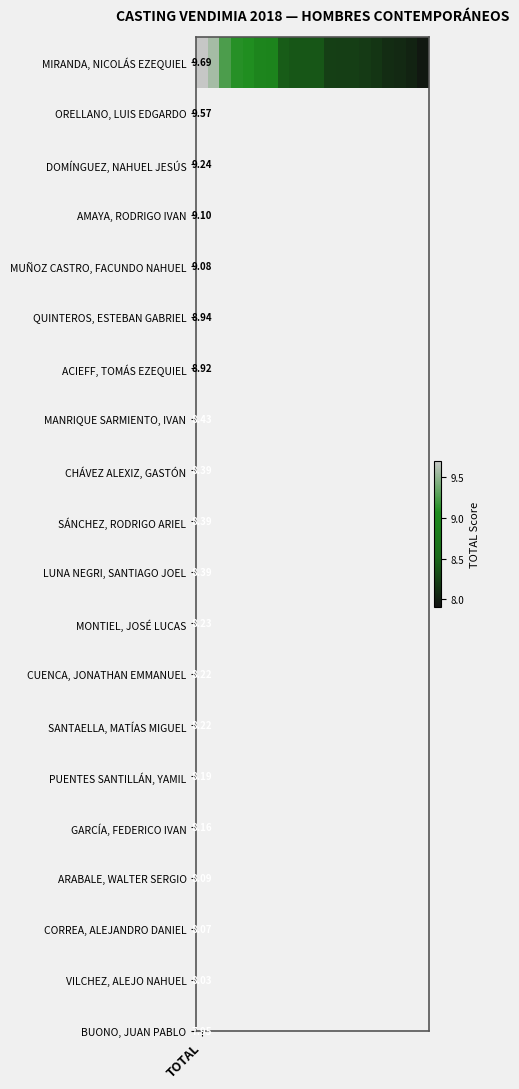

The chart shows a value of 8.4 at 10. True or false?

True